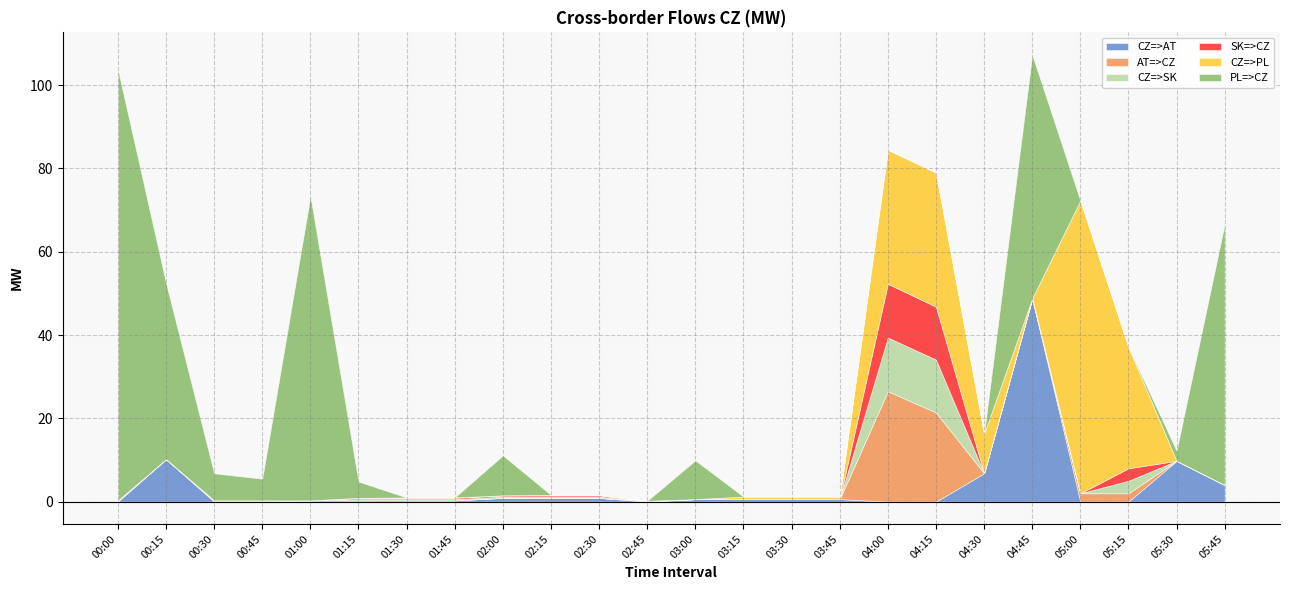

What are all the series names shown in the legend?

CZ=>AT, AT=>CZ, CZ=>SK, SK=>CZ, CZ=>PL, PL=>CZ